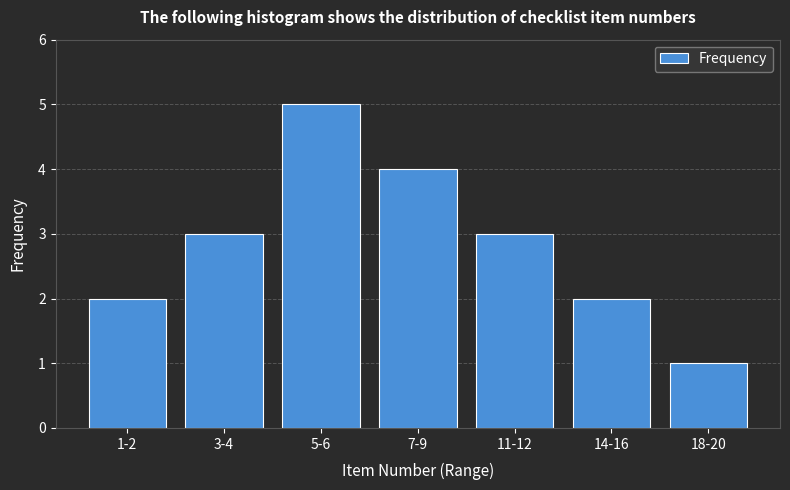

Reading right to left, transcribe all the data shown in this chart.

1	2	3	4	5	3	2